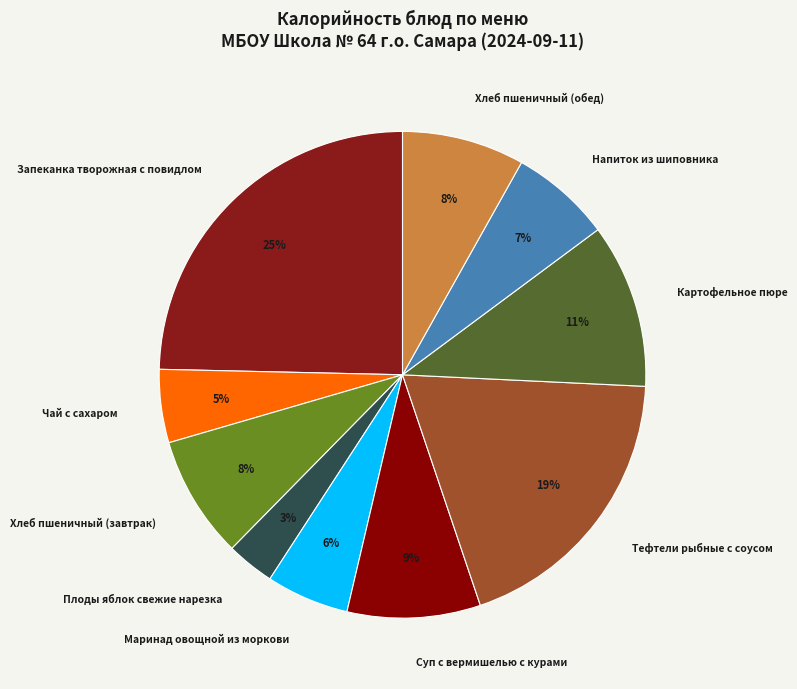

Is Хлеб пшеничный (обед) the majority of the pie?

No